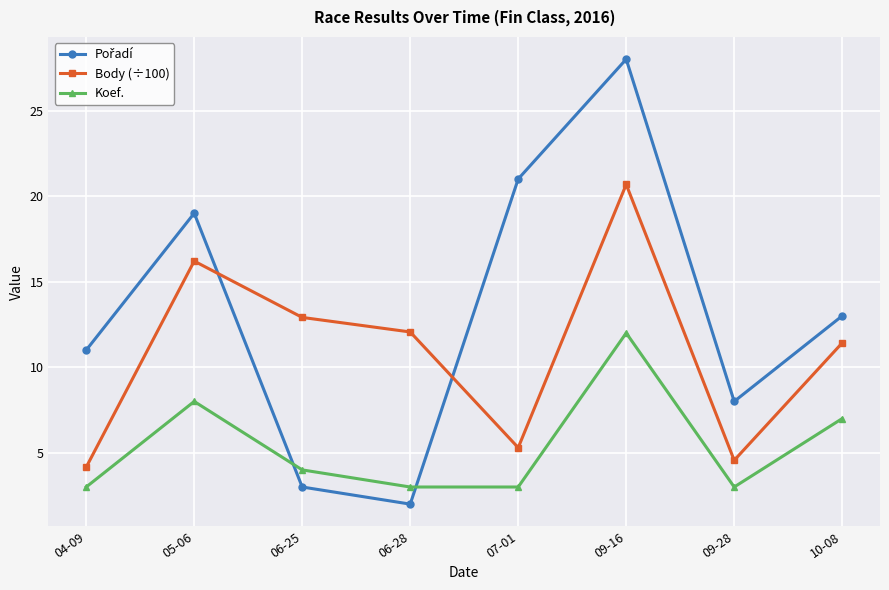

Where is the first local maximum for Body (÷100)?

05-06